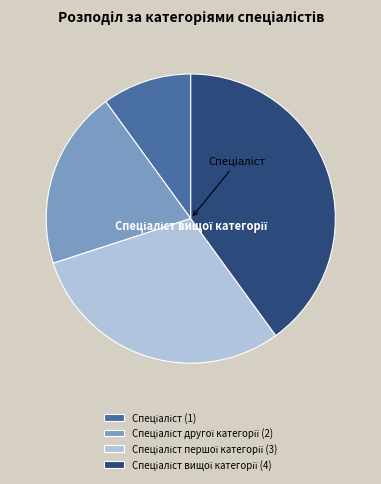

Is there a majority slice in this chart?

No